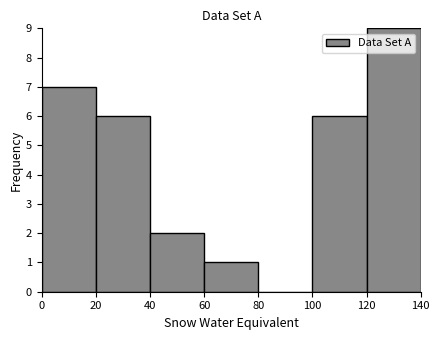

Which range on the x-axis has the tallest bar?

120 to 140